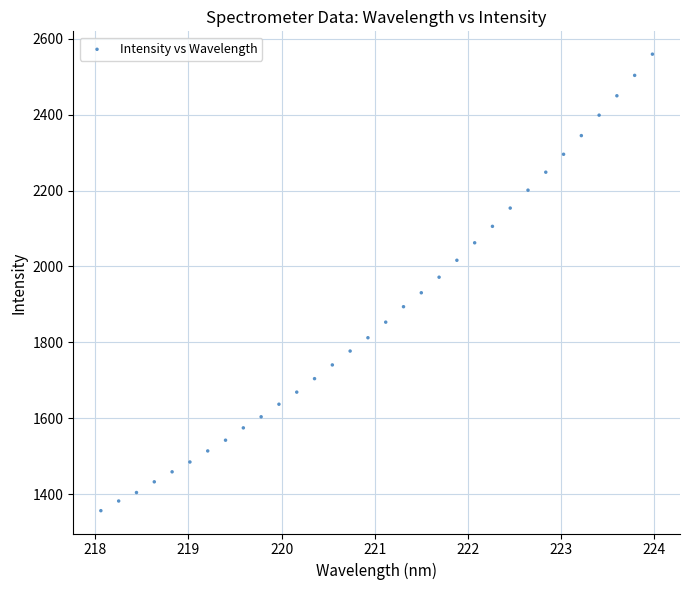

What is the range of Y values (max minus min)?

1202.4